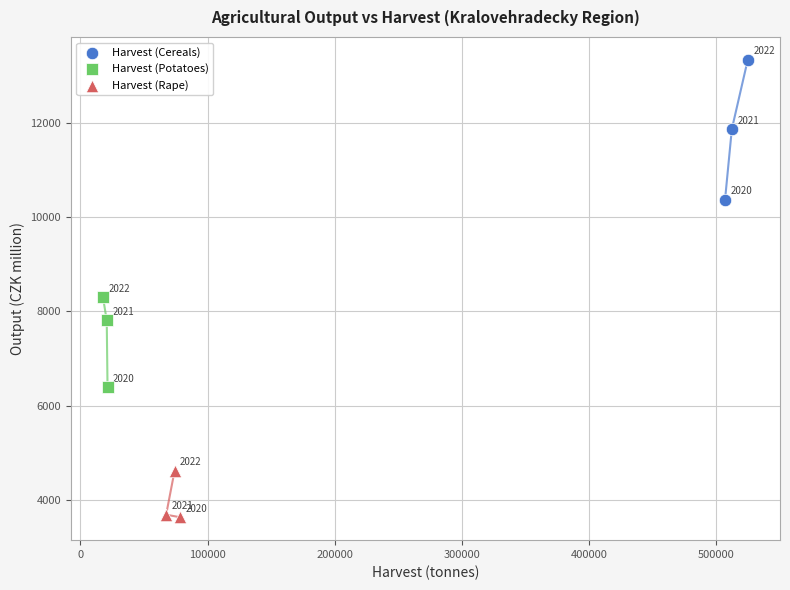

Which series reaches the maximum Y coordinate?

Harvest (Cereals)